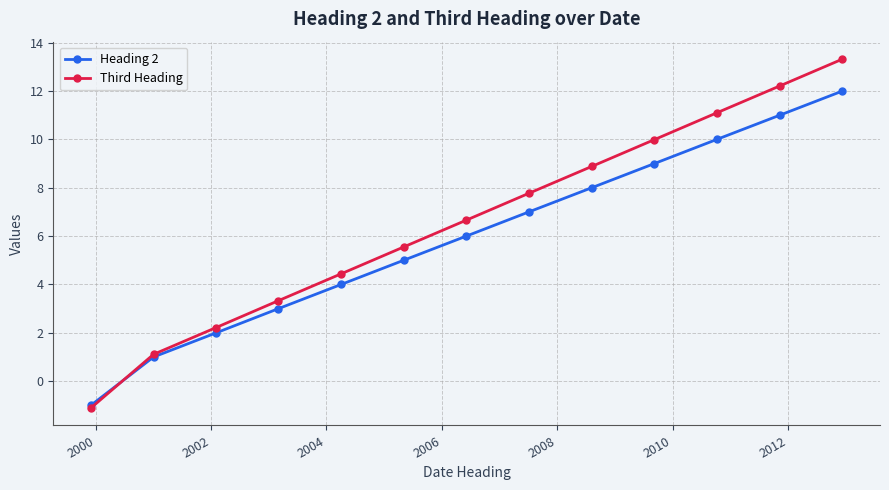

Which series has the widest spread of values?

Third Heading